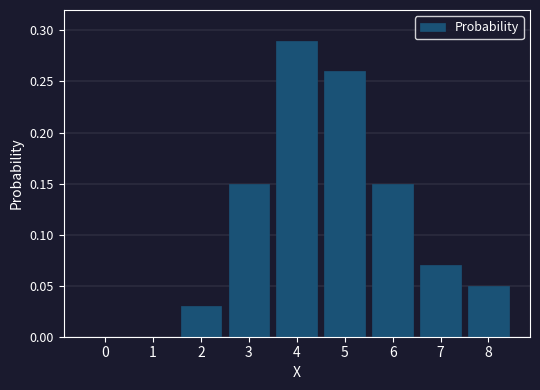

The chart shows a value of 0.0 at 0. True or false?

True